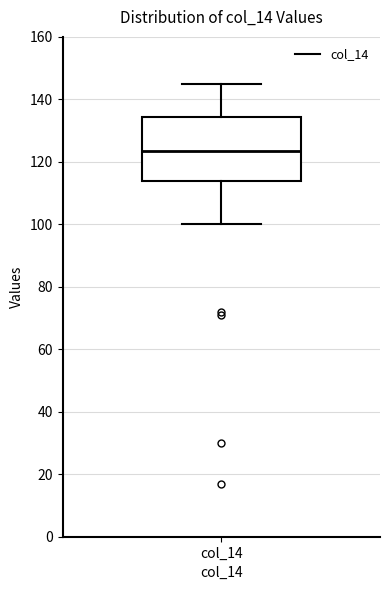

Read this box plot against the y-axis: the position of the median line, the range covered by the box, and the ends of both whiskers. The values are not printed on the chart, so give them approximately, as read against the axis.

median 124, box 114 to 134, whiskers 100 to 146